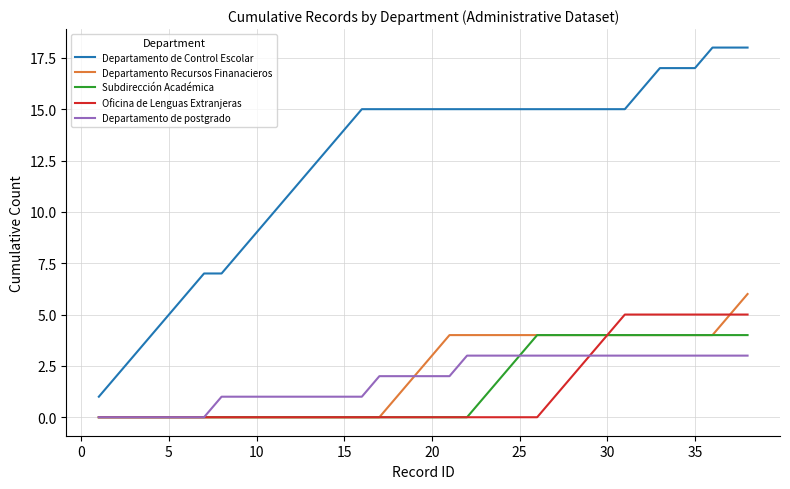

Which series has the widest spread of values?

Departamento de Control Escolar